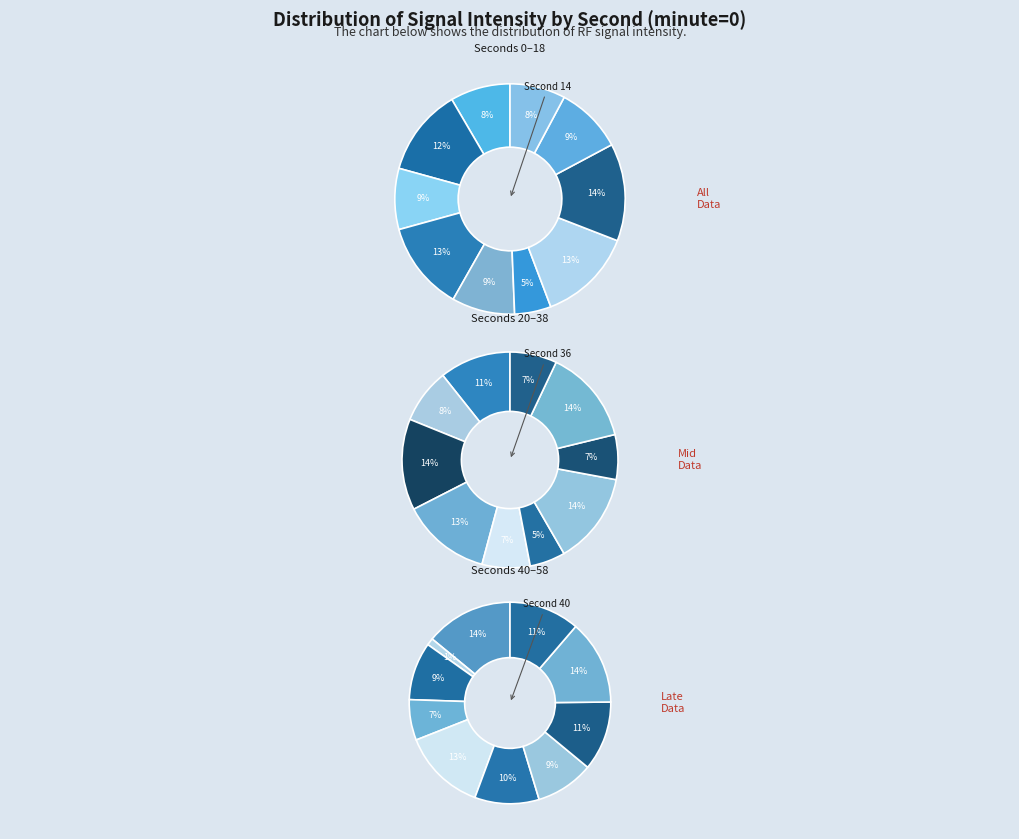

What percentage is the 12 slice, to the nearest percent?

3%